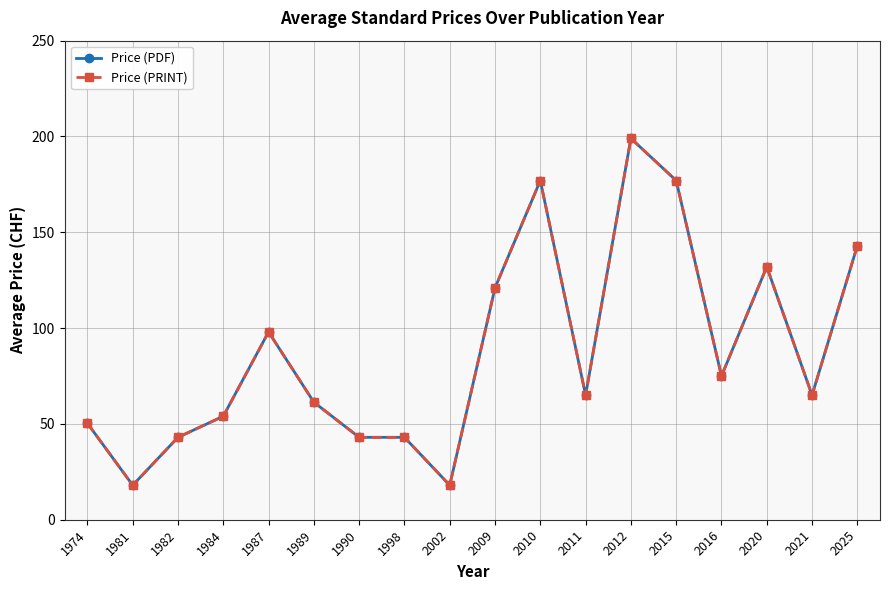

Does the chart have visible grid lines?

Yes